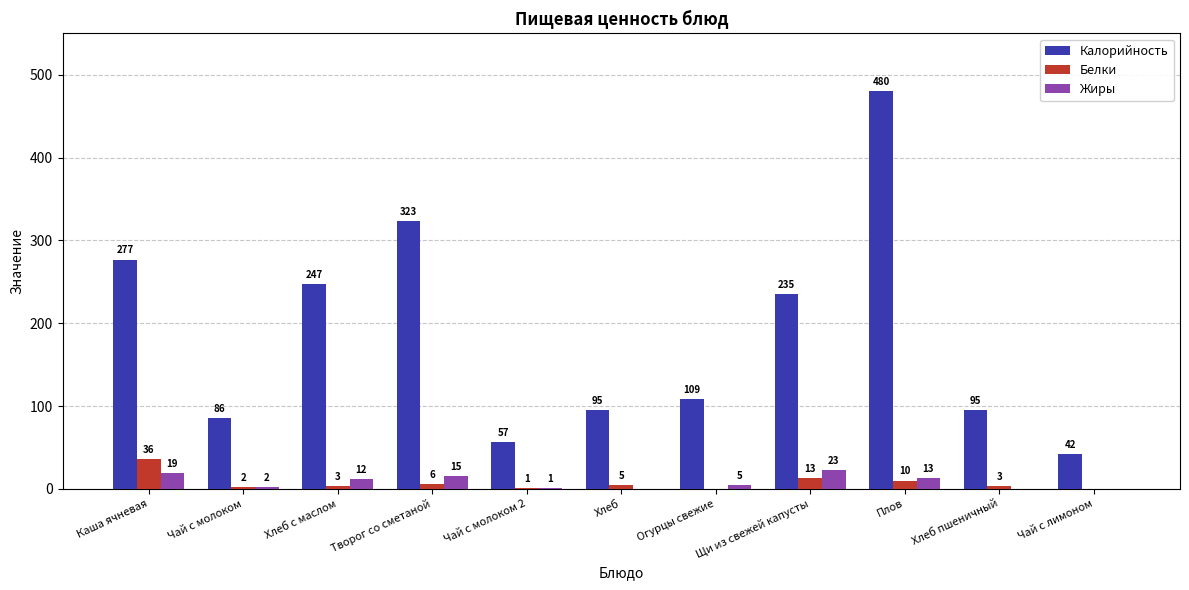

At which label does Жиры reach its peak?

Щи из свежей капусты